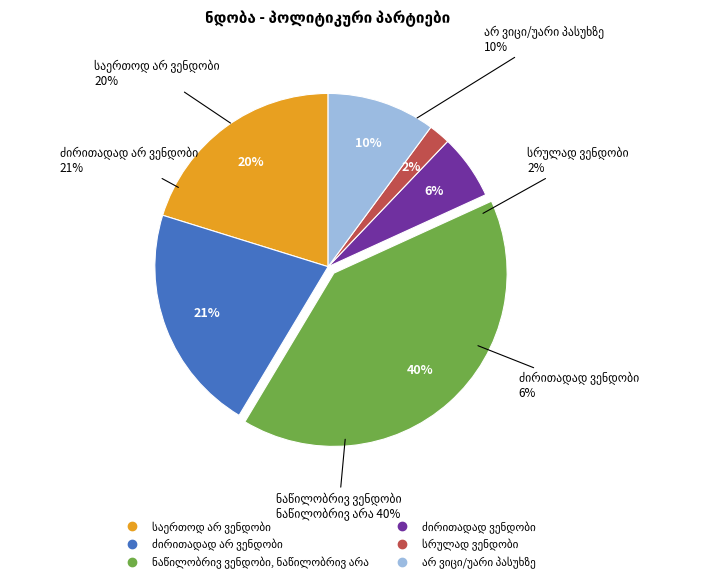

Does any single category account for the majority?

No